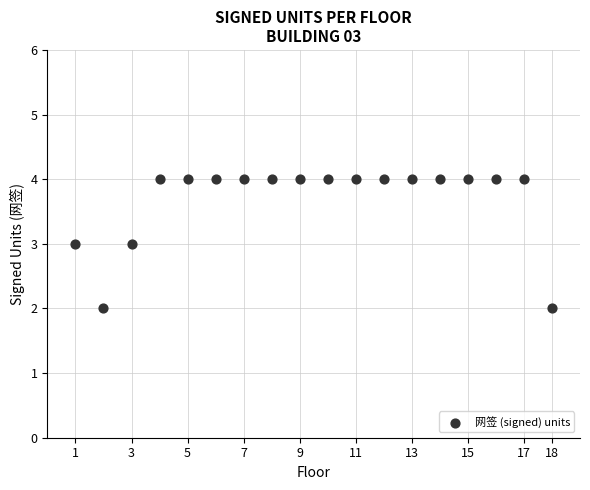

What is the range of X values (max minus min)?

17